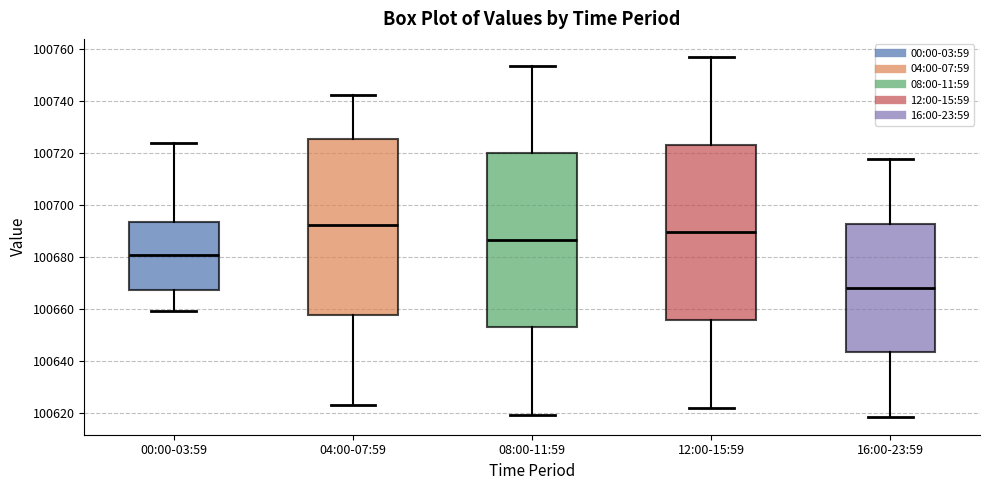

Where is the lower edge of the box for 04:00-07:59 on the y-axis? The values are not printed on the chart, so give them approximately, as read against the axis.

100658